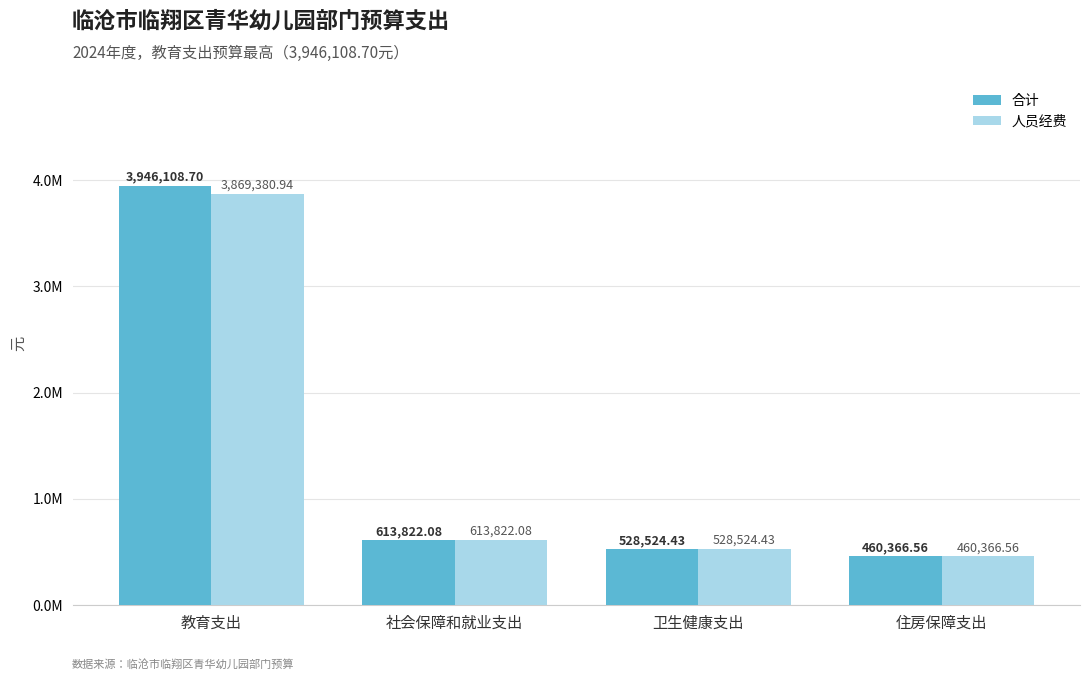

What are all the series names shown in the legend?

合计, 人员经费